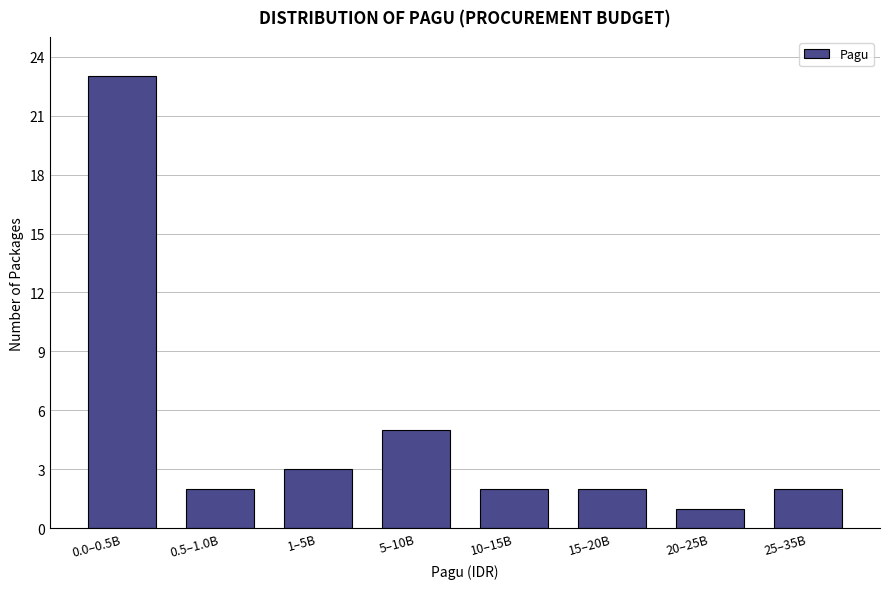

Reading left to right, what are all the values shown in this chart?

0.0–0.5B=23	0.5–1.0B=2	1–5B=3	5–10B=5	10–15B=2	15–20B=2	20–25B=1	25–35B=2